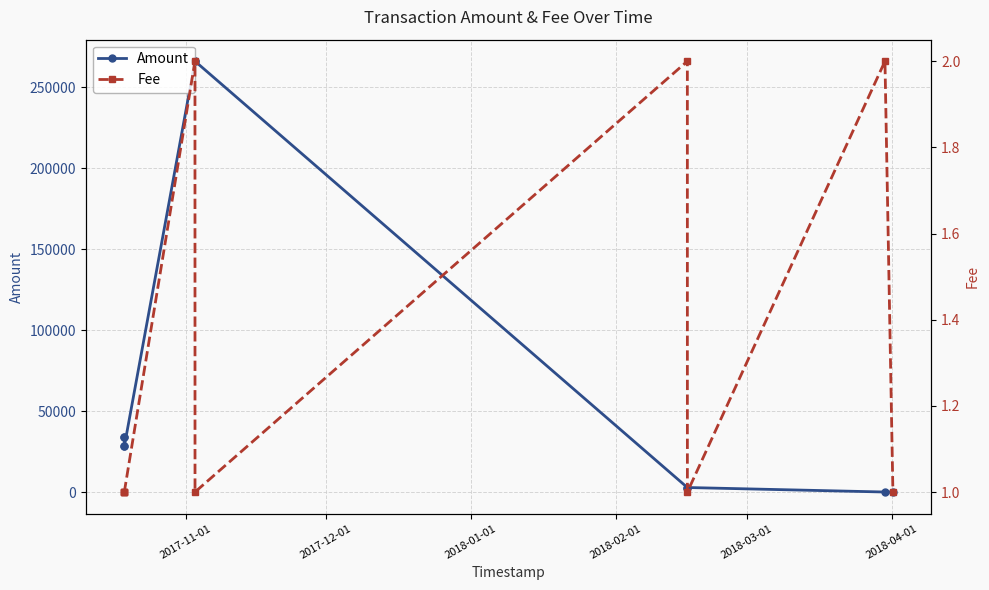

Rank the series at 2018-02-01 from lowest to highest value.

Fee, Amount